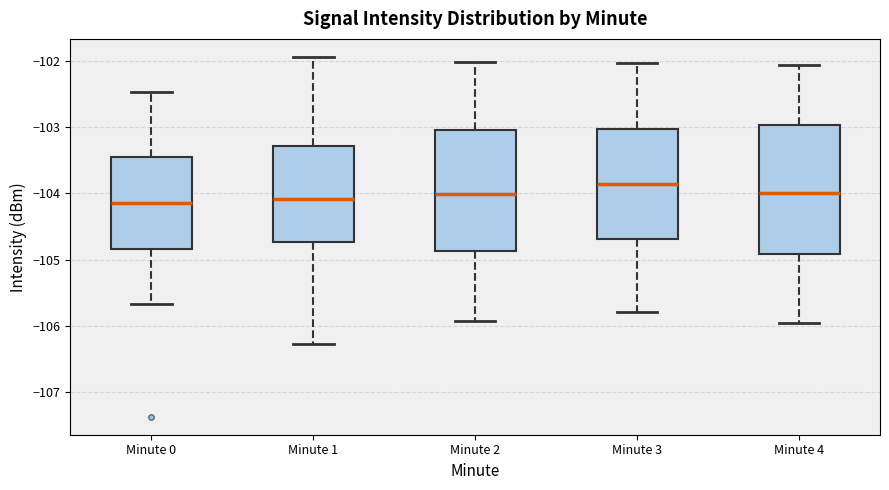

Reading left to right, transcribe this box plot: for each box, give where its median line is, the range the box spans, and where its two whiskers end, as read against the y-axis. The values are not printed on the chart, so give them approximately, as read against the axis.

Minute 0: median -104.1, box -104.8 to -103.4, whiskers -105.7 to -102.5
Minute 1: median -104.1, box -104.7 to -103.3, whiskers -106.3 to -101.9
Minute 2: median -104.0, box -104.9 to -103.0, whiskers -105.9 to -102.0
Minute 3: median -103.9, box -104.7 to -103.0, whiskers -105.8 to -102.0
Minute 4: median -104.0, box -104.9 to -103.0, whiskers -106.0 to -102.1